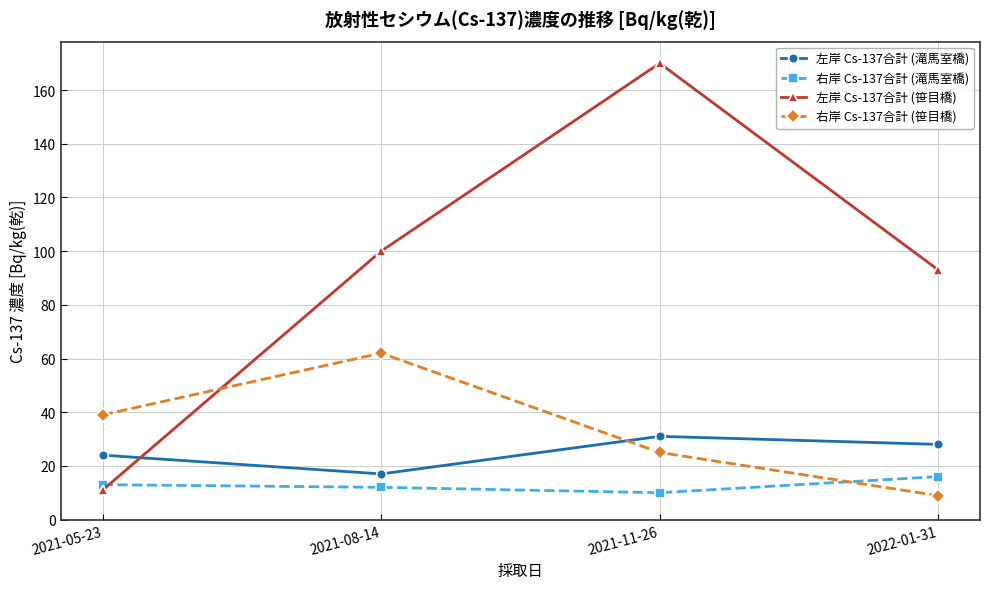

What is the difference between the maximum and minimum values in the 右岸 Cs-137合計 (笹目橋) series?

53.1